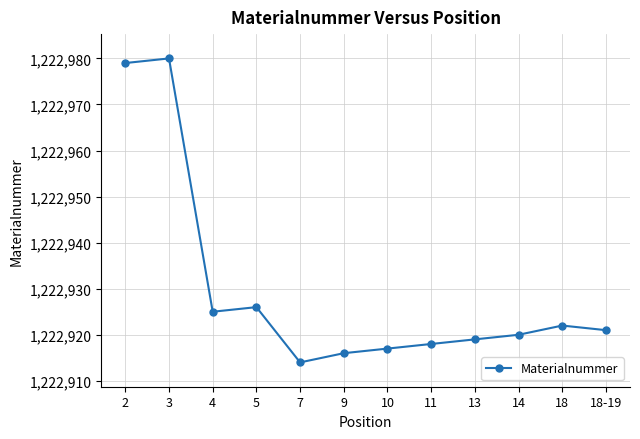

At which category does the data reach its first local peak?

3